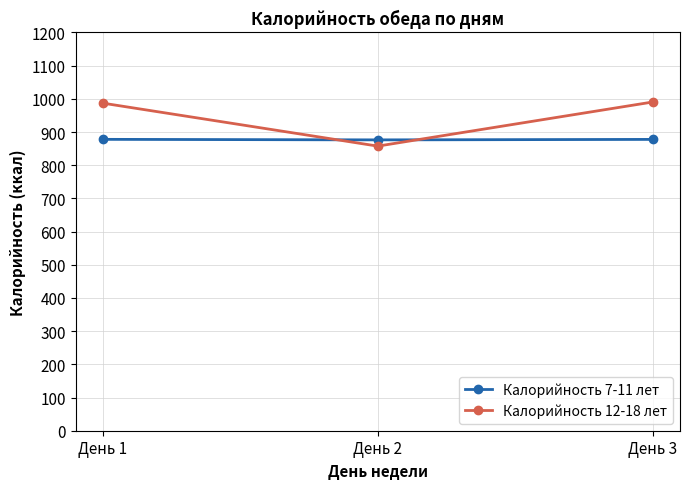

Where is Калорийность 12-18 лет nearest to the value 924?

День 1